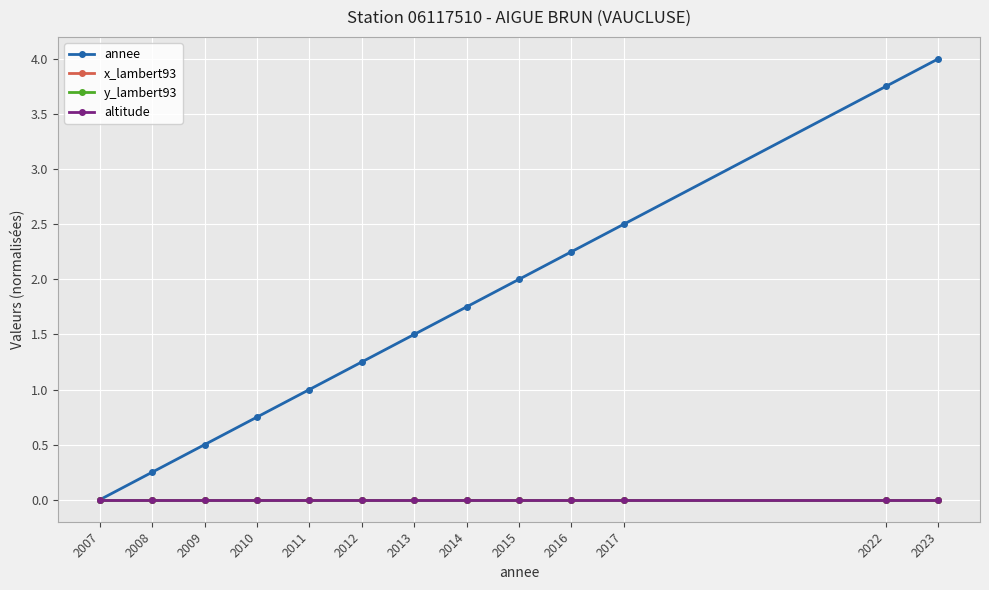

At which label does altitude reach its minimum?

2007